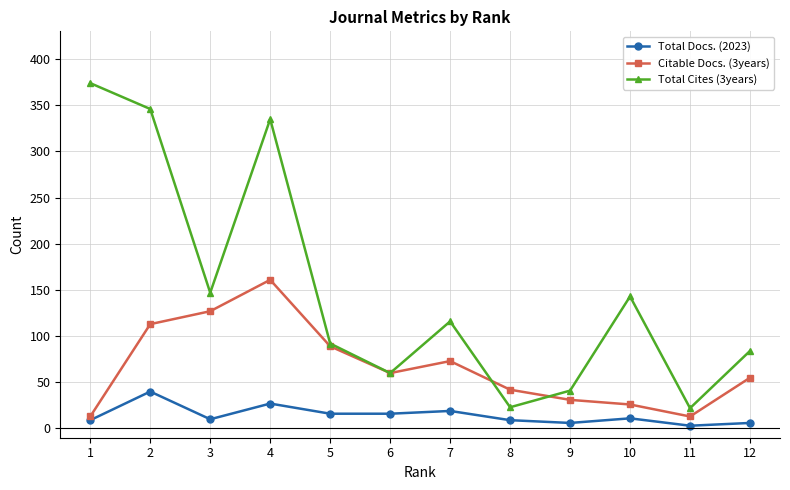

At how many categories does at least one series exceed 295?

3